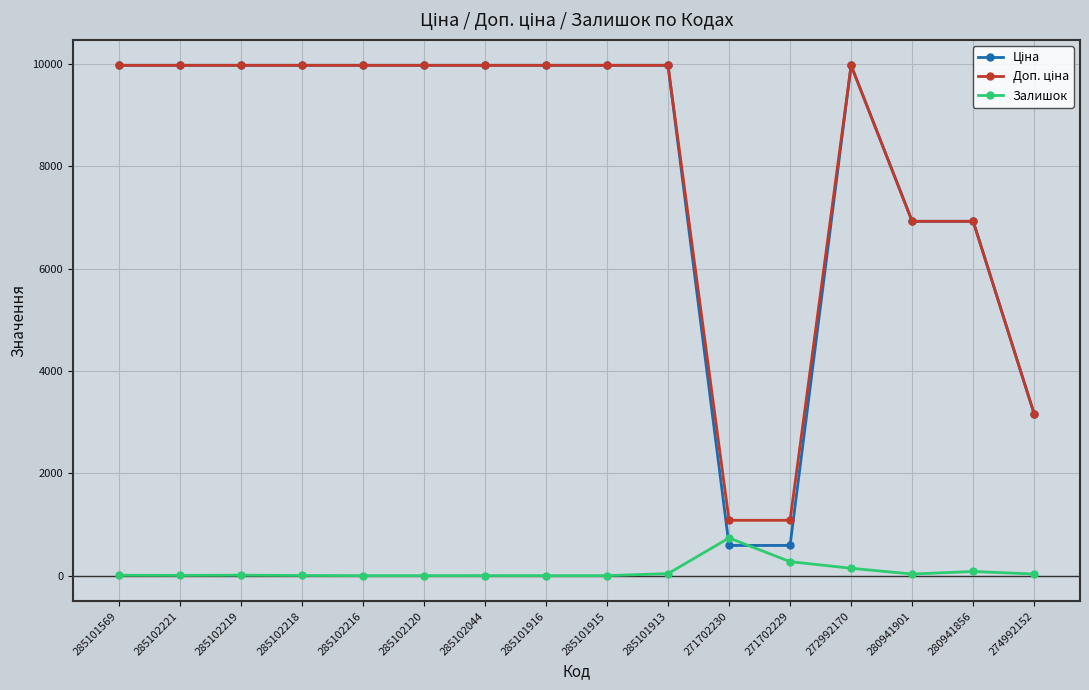

At how many categories does at least one series exceed 6807?

13